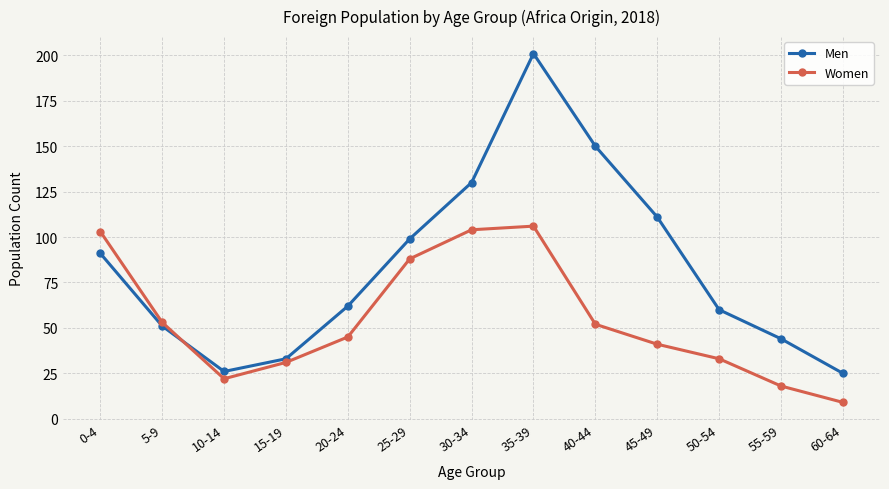

How many data points in Men are less than 62?

6